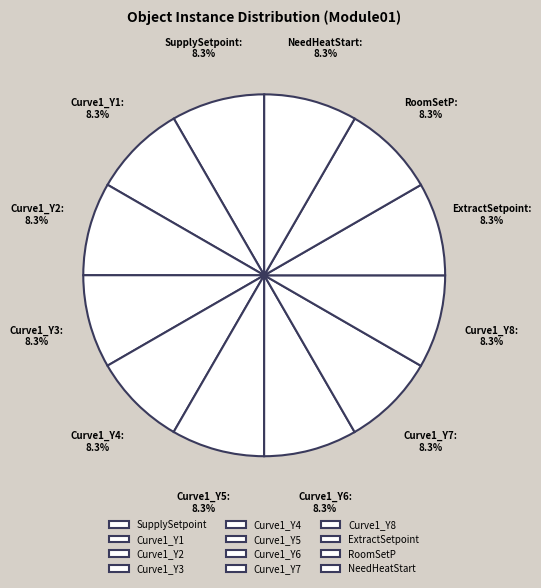

What is the ratio of the value at Curve1_Y3 to the value at NeedHeatStart?

1.0